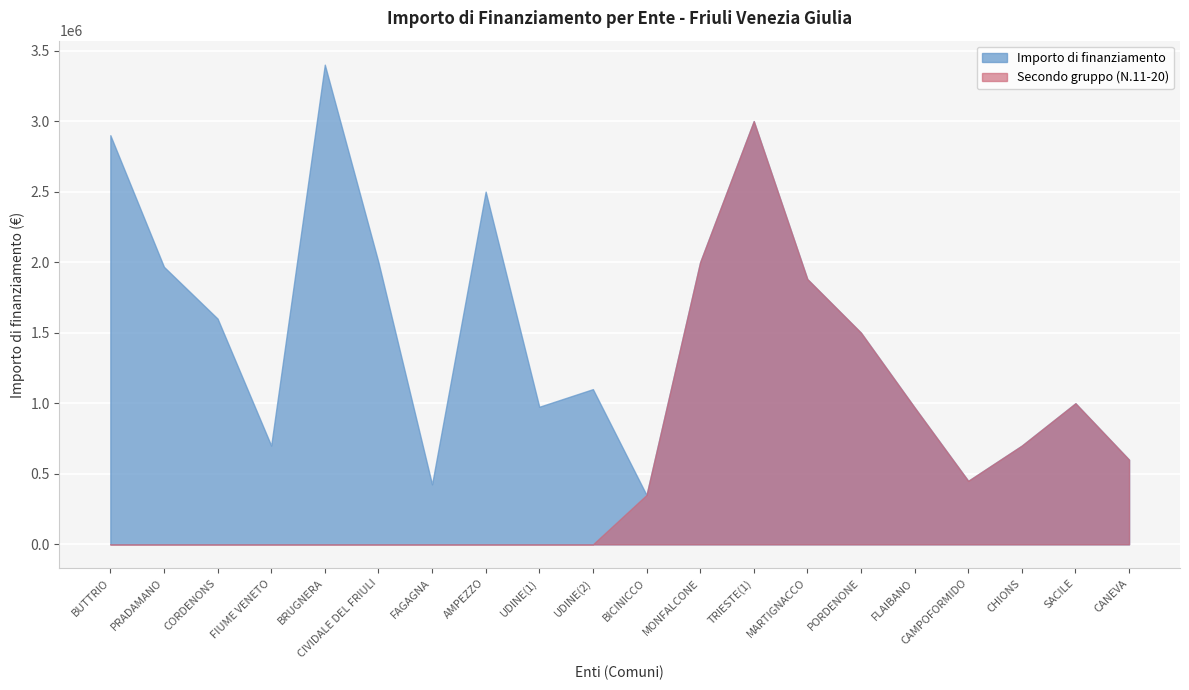

What position from the right is CIVIDALE DEL FRIULI?

15